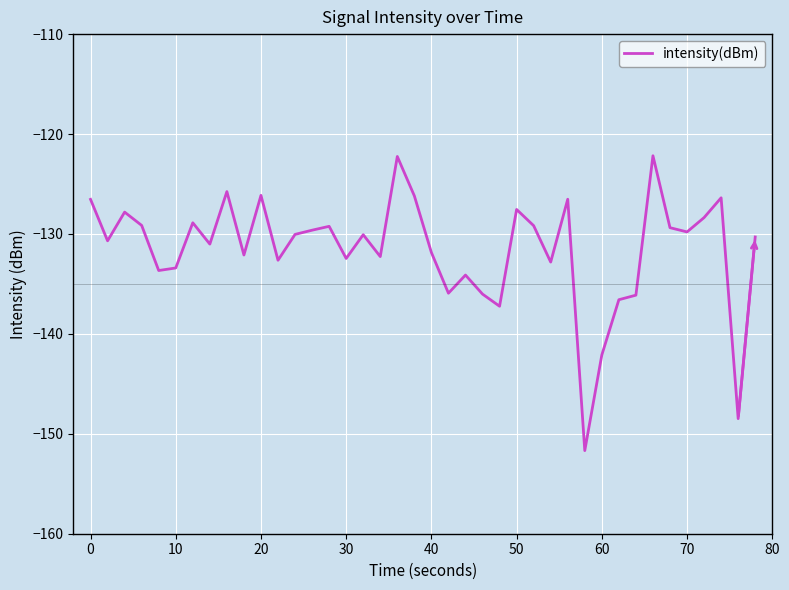

What is the smallest value displayed?

-151.7